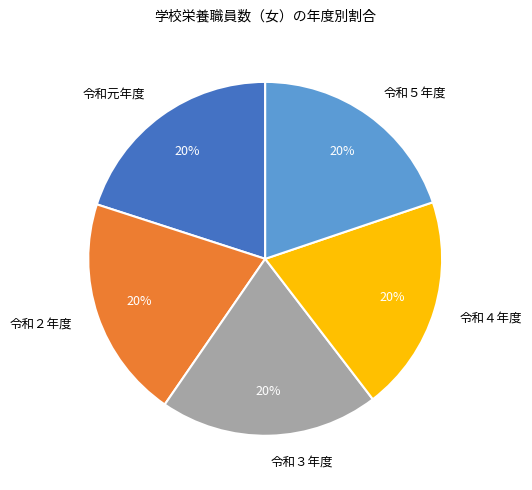

Is 令和２年度 the majority of the pie?

No